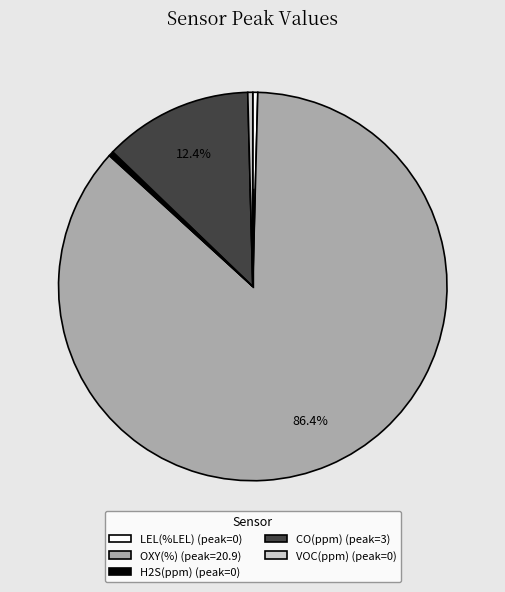

To the nearest percent, what percentage of the pie is CO(ppm)?

12%